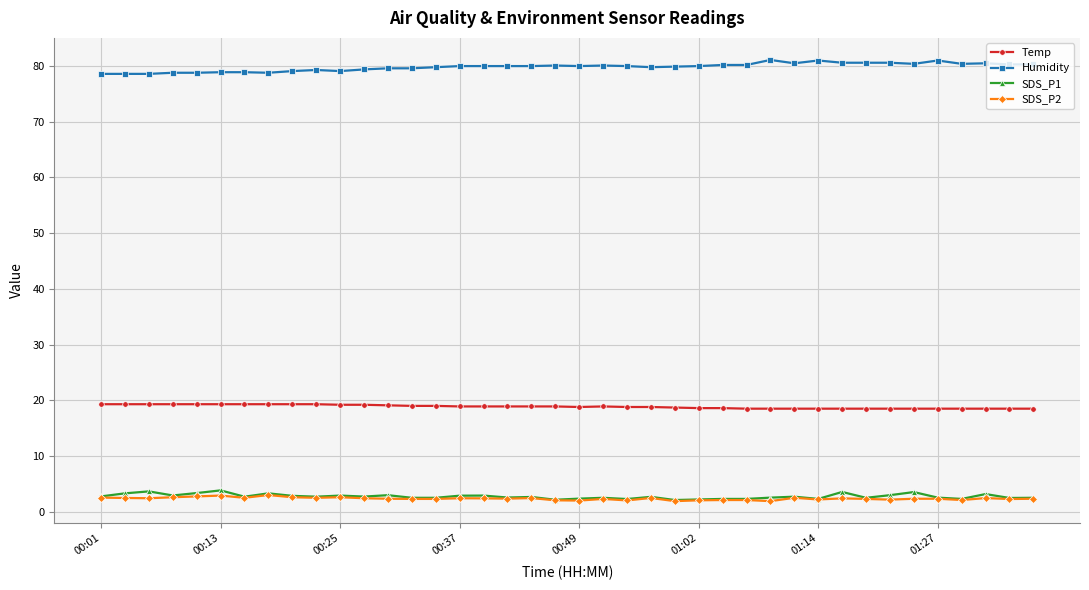

What is the value of the SDS_P1 point at the 12th from the left?

2.7